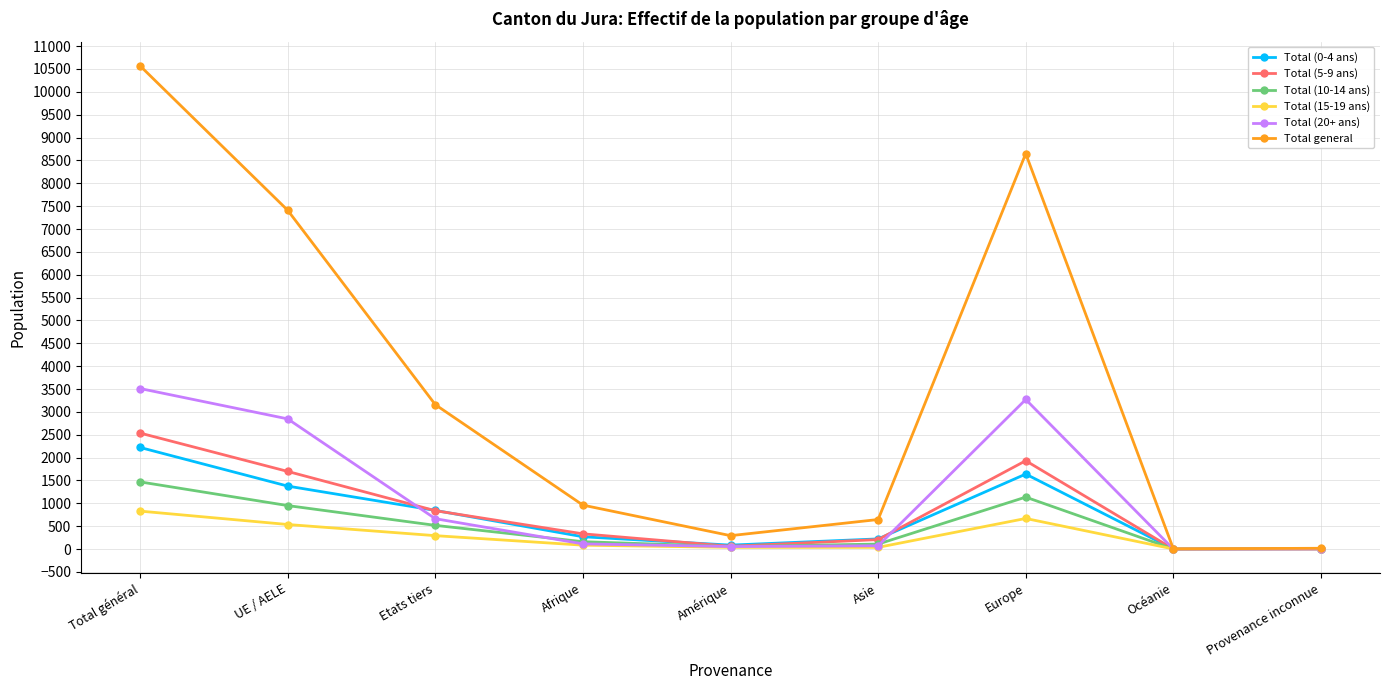

At which label does Total general reach its peak?

Total général